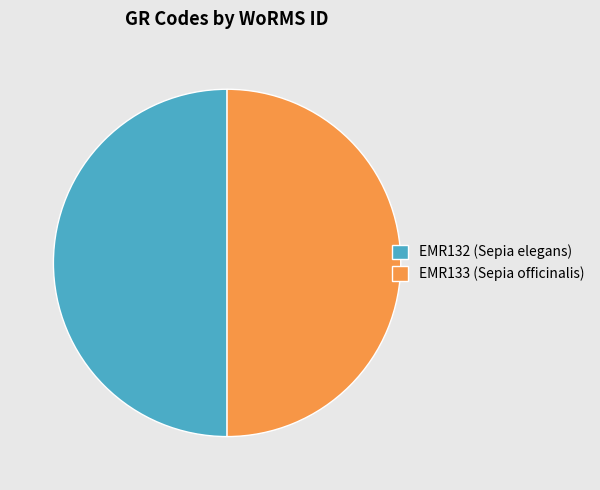

Combined, do EMR133 (Sepia officinalis) and EMR132 (Sepia elegans) account for over 50%?

Yes